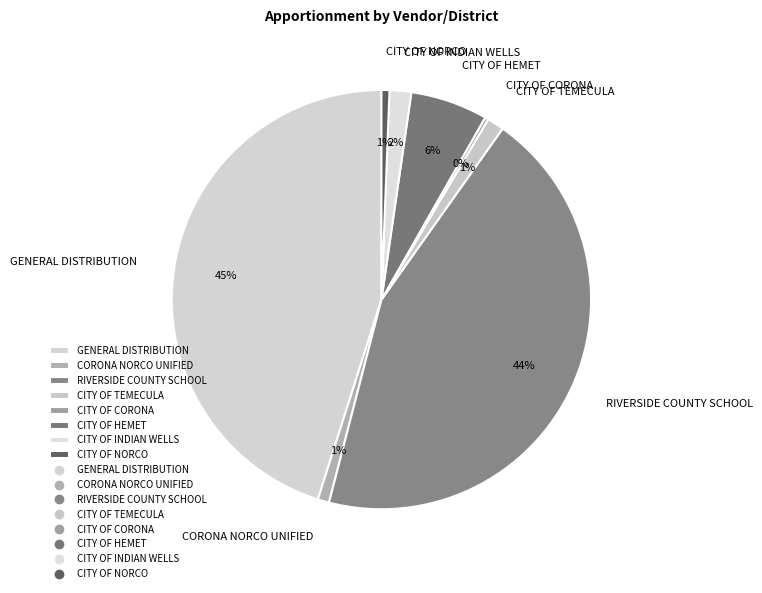

Do CITY OF NORCO and CITY OF INDIAN WELLS together represent more than half of the pie?

No